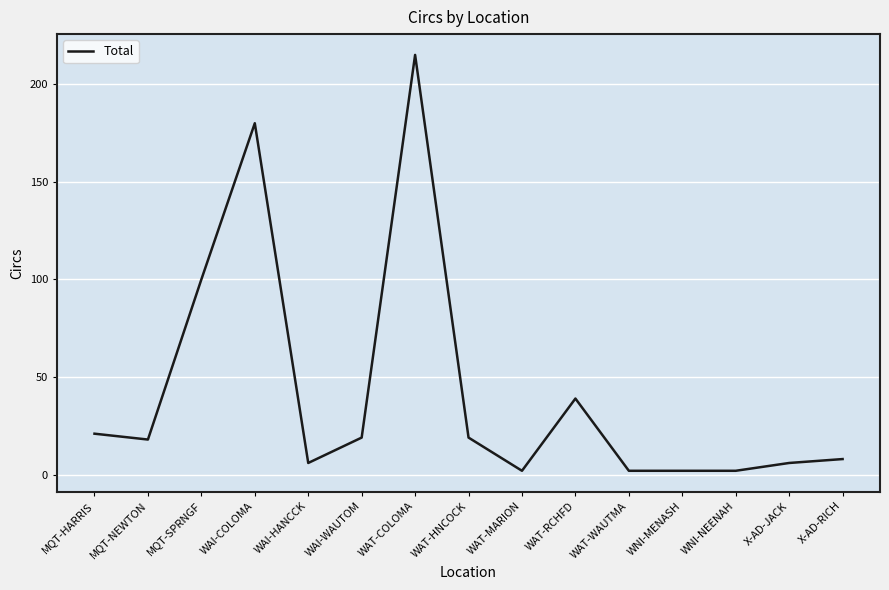

How many series are shown in this chart?

1